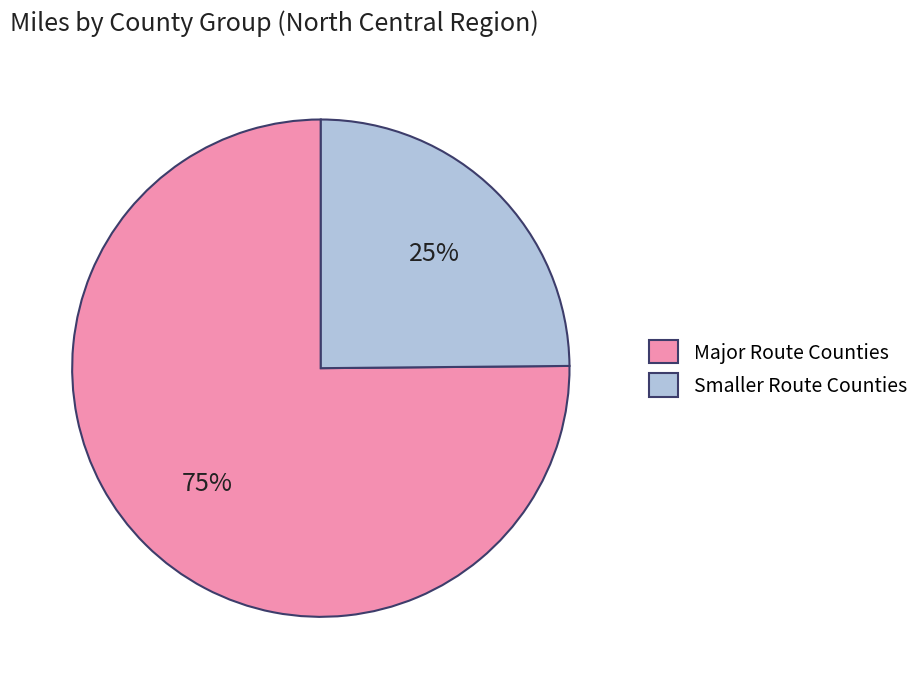

To the nearest percent, what is the average slice percentage?

50%